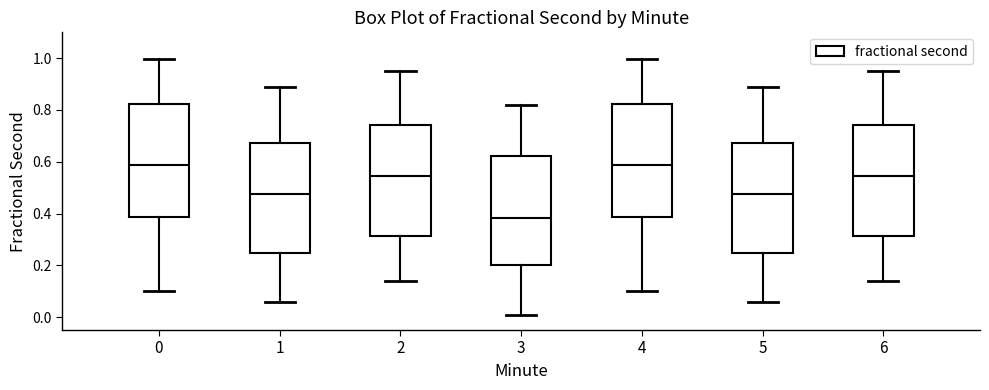

Reading left to right, read every box against the y-axis: the position of its median line, the range the box covers, and the ends of its whiskers. The values are not printed on the chart, so give them approximately, as read against the axis.

0: median 0.58, box 0.38 to 0.82, whiskers 0.10 to 1.00
1: median 0.48, box 0.24 to 0.68, whiskers 0.06 to 0.90
2: median 0.54, box 0.32 to 0.74, whiskers 0.14 to 0.96
3: median 0.38, box 0.20 to 0.62, whiskers 0.00 to 0.82
4: median 0.58, box 0.38 to 0.82, whiskers 0.10 to 1.00
5: median 0.48, box 0.24 to 0.68, whiskers 0.06 to 0.90
6: median 0.54, box 0.32 to 0.74, whiskers 0.14 to 0.96